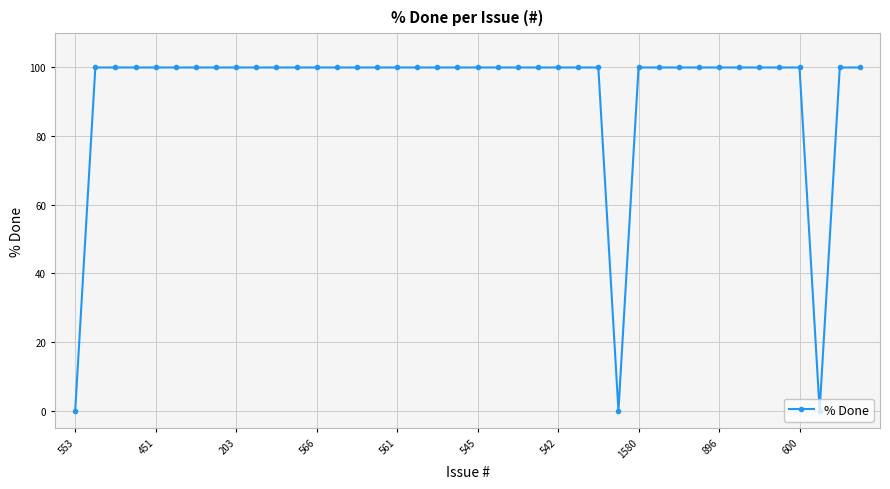

What is the difference between the maximum and minimum values?

100